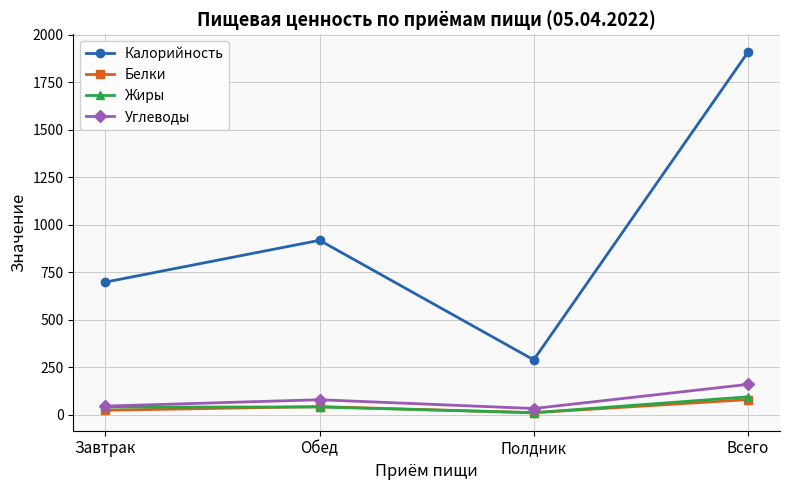

What are all the series names shown in the legend?

Калорийность, Белки, Жиры, Углеводы